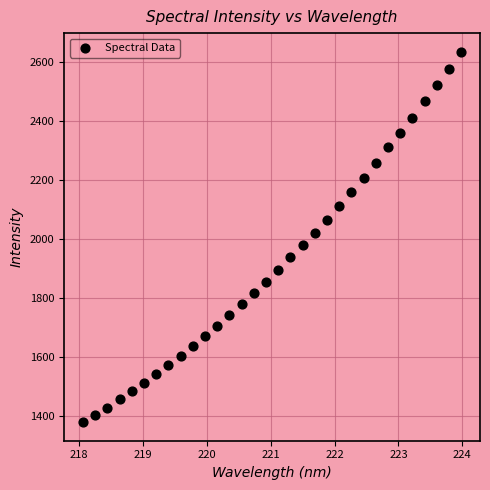

What is the range of X values (max minus min)?

5.9